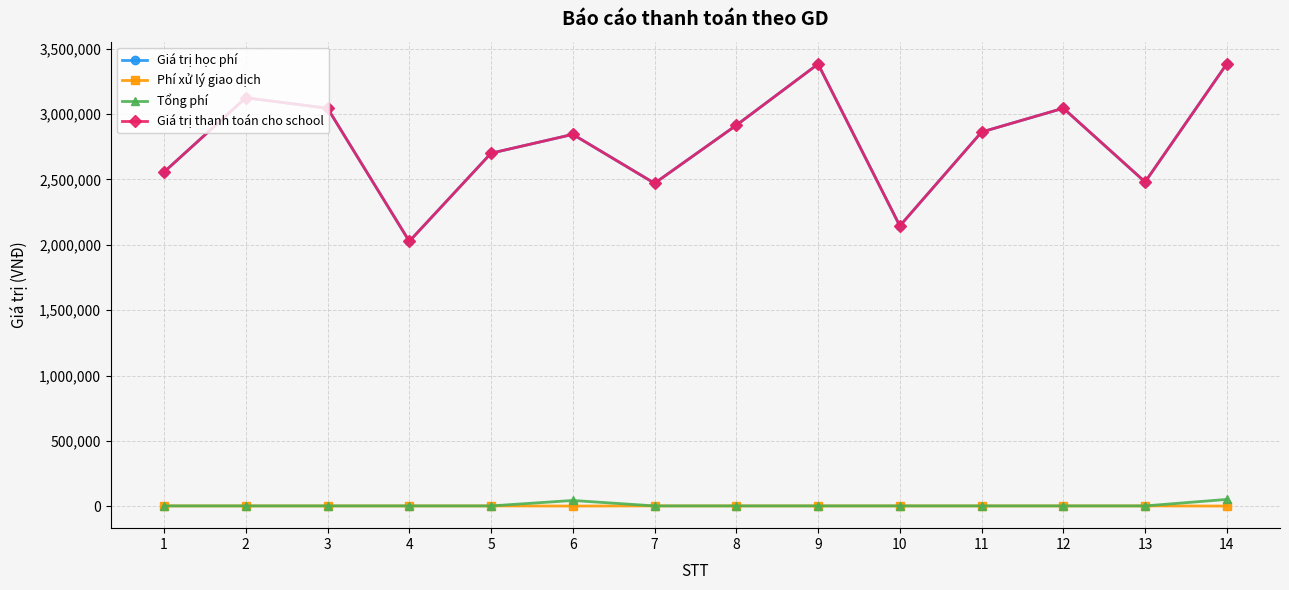

Where is Phí xử lý giao dịch nearest to the value 2750?

1